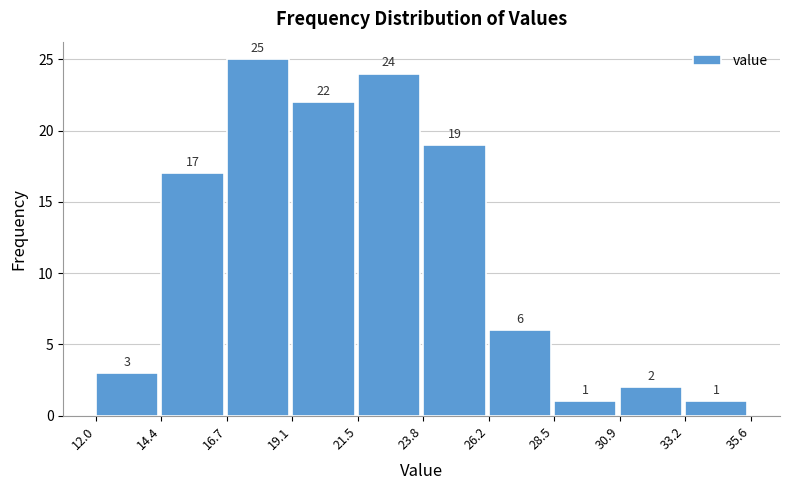

Reading left to right, list every bar in this chart as the range it spans on the x-axis followed by its height.

12.0 to 14.4: 3
14.4 to 16.7: 17
16.7 to 19.1: 25
19.1 to 21.5: 22
21.5 to 23.8: 24
23.8 to 26.2: 19
26.2 to 28.5: 6
28.5 to 30.9: 1
30.9 to 33.2: 2
33.2 to 35.6: 1